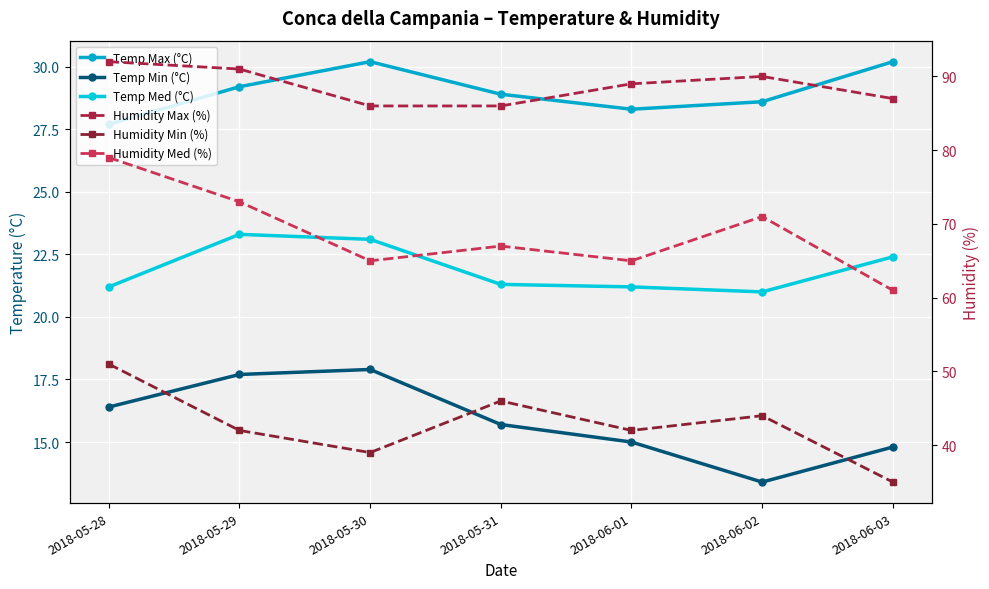

What is the difference between the Temp Med (°C) values at 2018-06-03 and 2018-05-31?

1.1